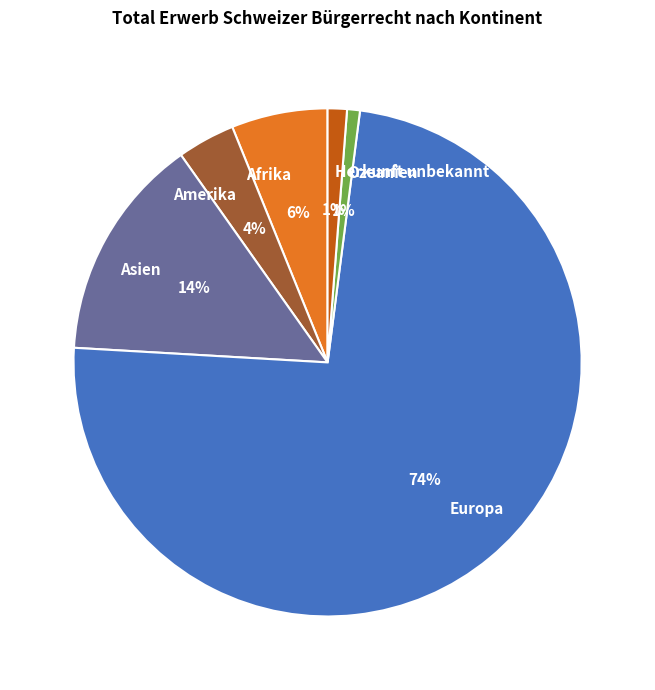

Do Afrika and Europa together represent more than half of the pie?

Yes